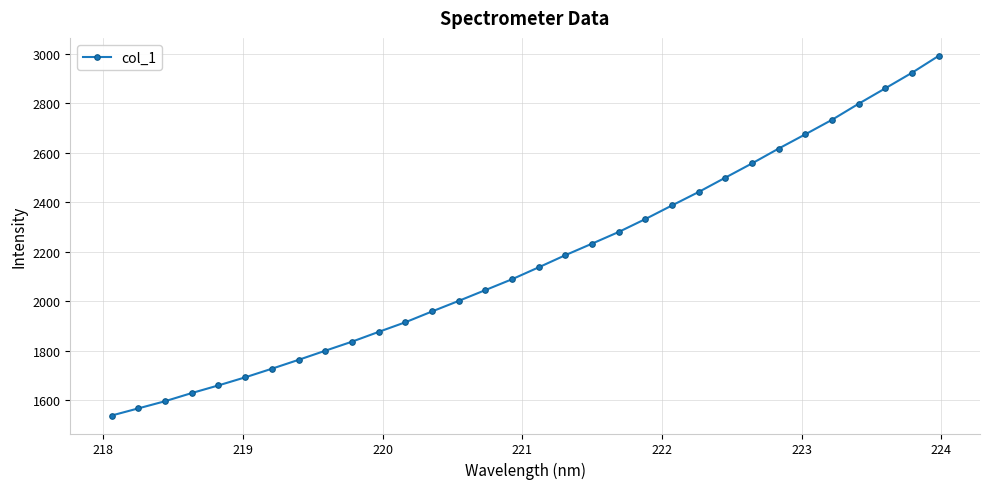

What is the value of the 10th point from the left?

1836.6